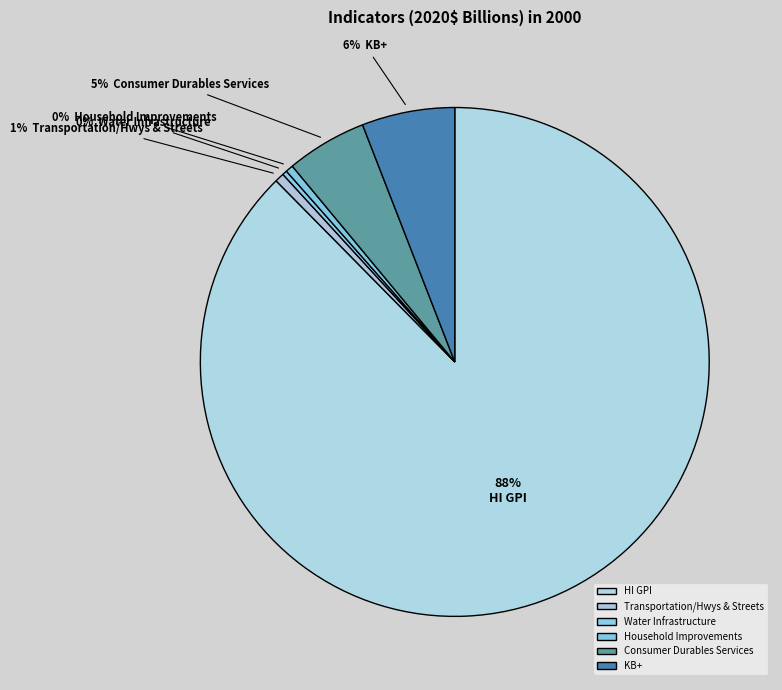

Which slice is the largest?

HI GPI